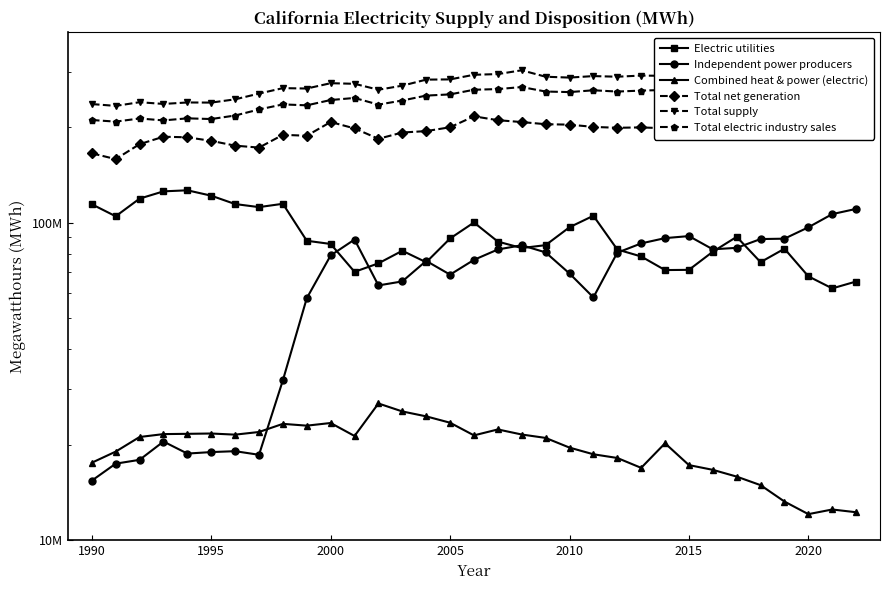

How many interior local peaks does the Total electric industry sales series have?

8